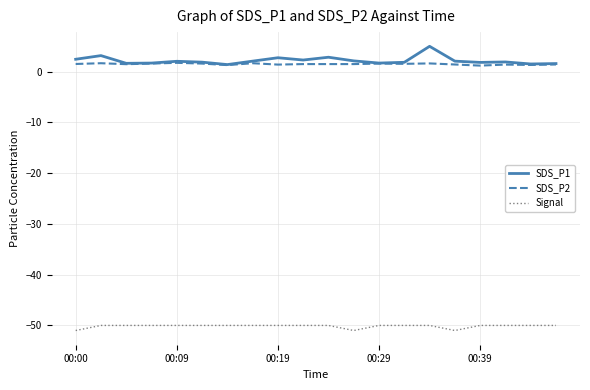

What is the difference between the maximum and minimum values in the Signal series?

1.0